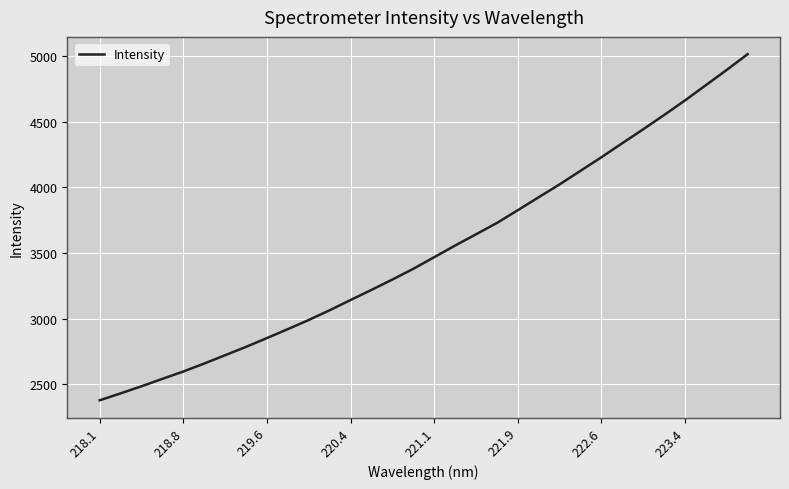

What is the smallest value displayed?

2379.1